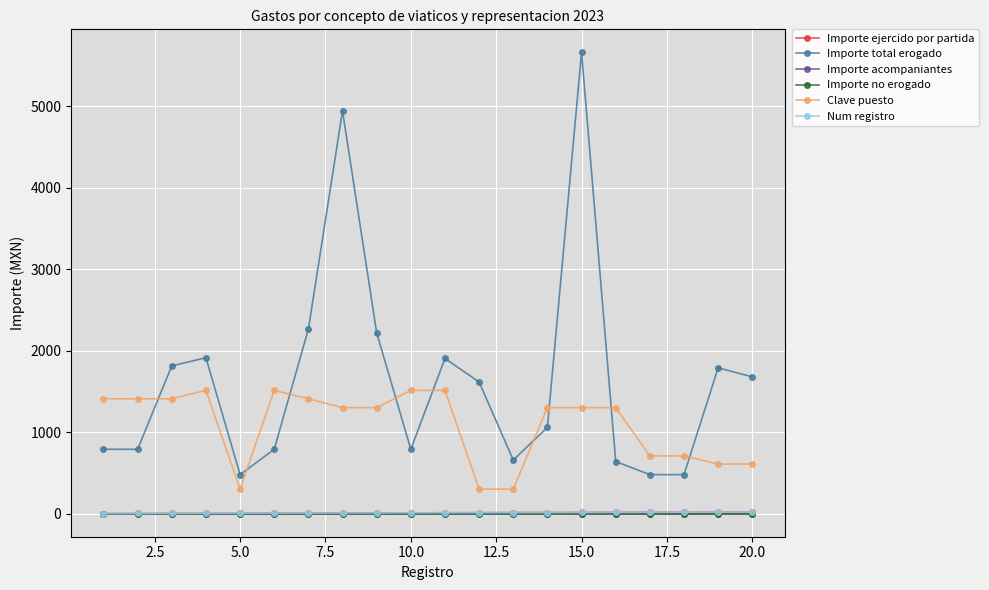

Is this an area chart (filled region under the line)?

No